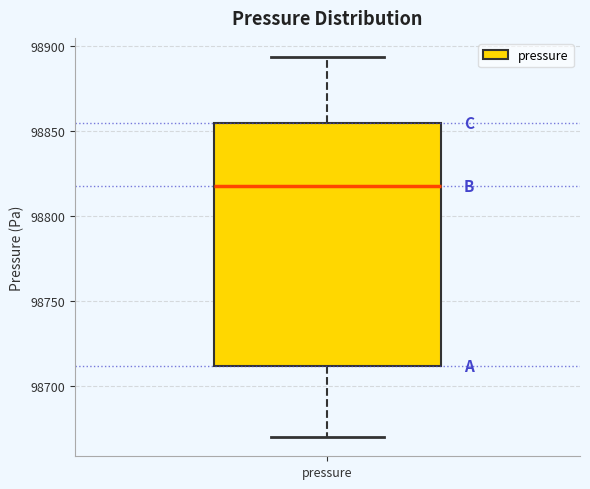

Transcribe this box plot: give where the median line is, the range the box spans, and where the two whiskers end, as read against the y-axis. The values are not printed on the chart, so give them approximately, as read against the axis.

median 98815, box 98710 to 98855, whiskers 98670 to 98895